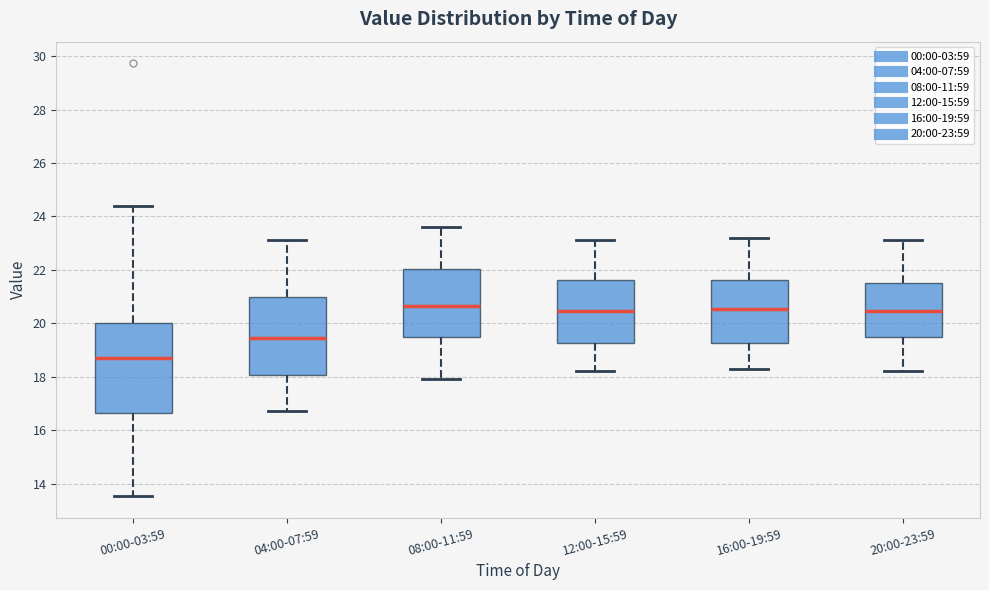

Comparing the boxes themselves (not the whiskers), which one is the tallest?

00:00-03:59